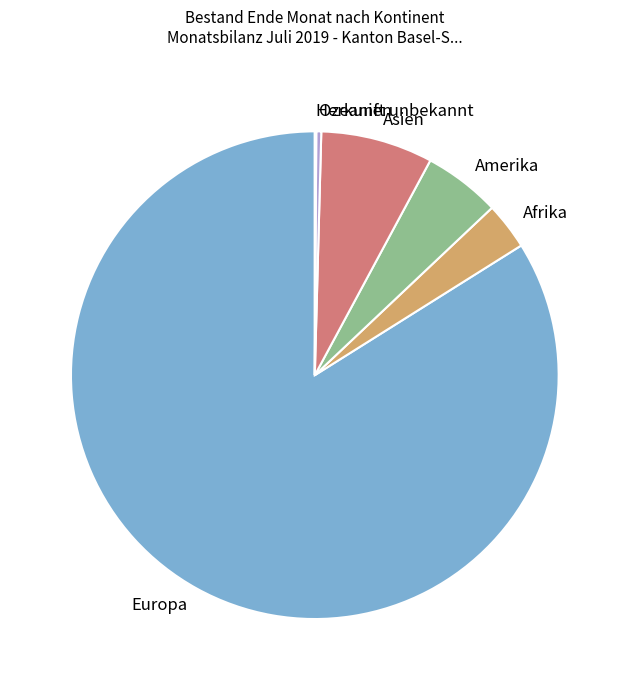

Which slice represents more than half of the pie?

Europa